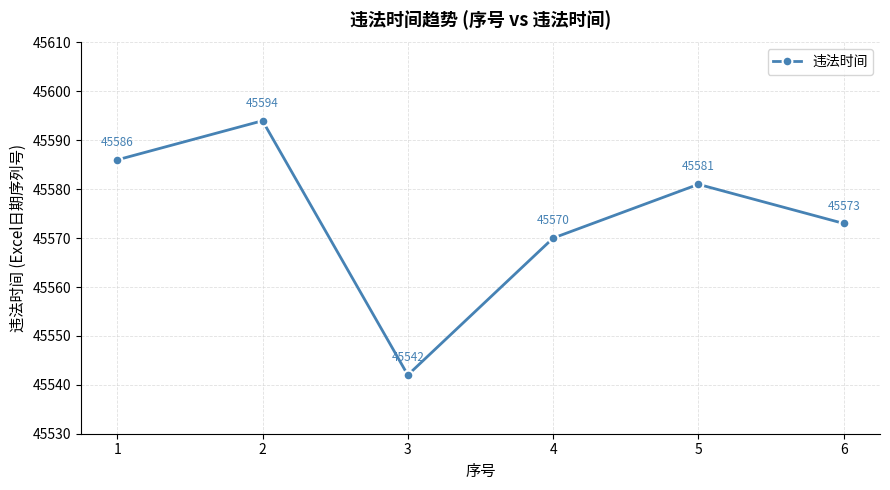

Rank the categories by value from lowest to highest.

3, 4, 6, 5, 1, 2